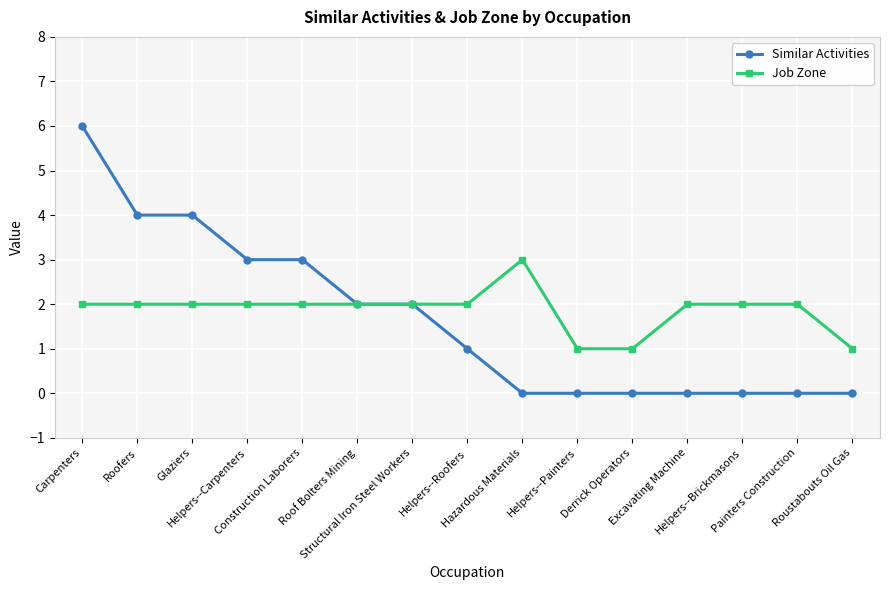

Is this an area chart (filled region under the line)?

No